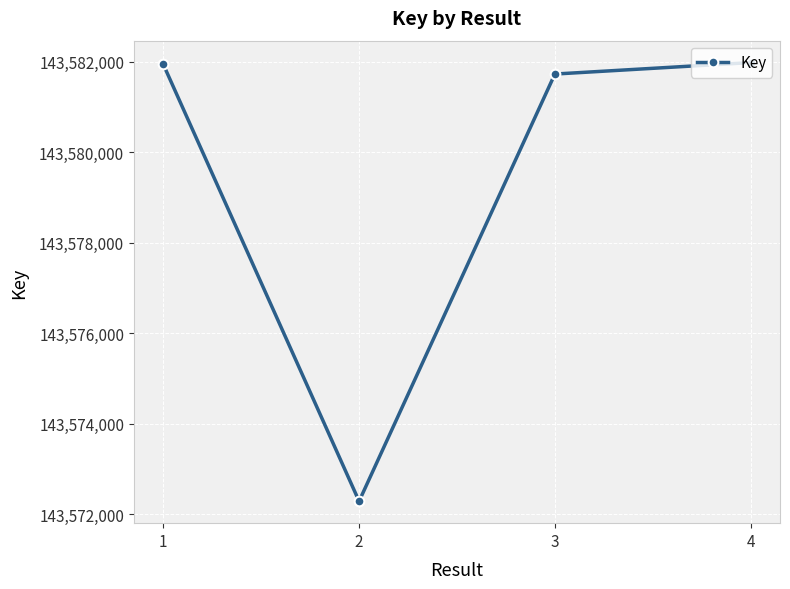

What is the difference between the second highest and minimum values?

9652